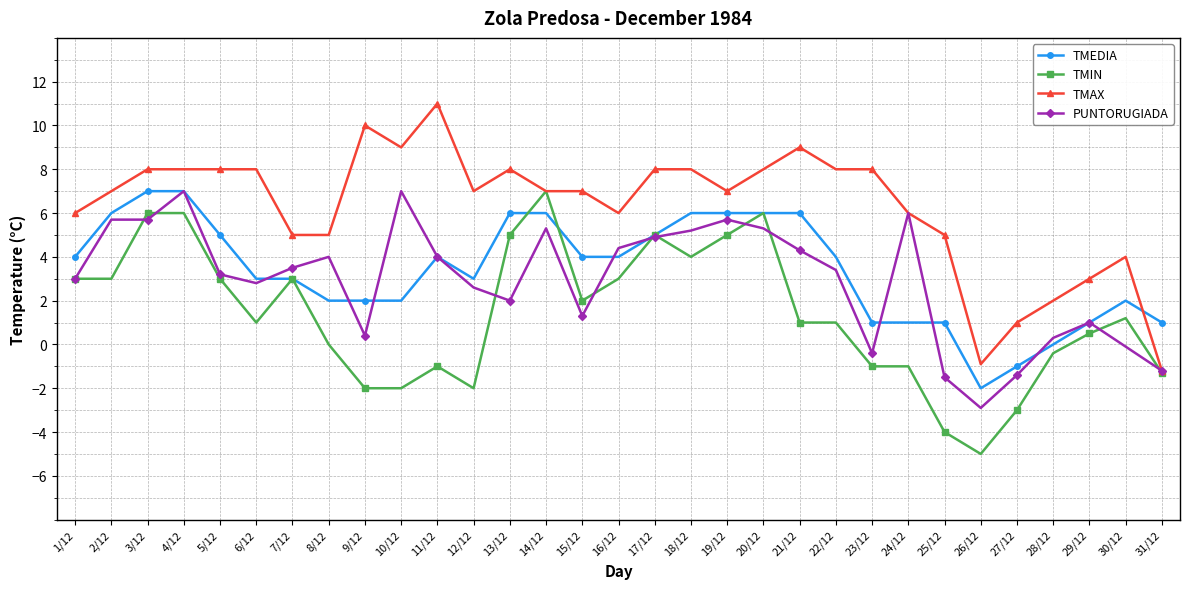

What are all the series names shown in the legend?

TMEDIA, TMIN, TMAX, PUNTORUGIADA